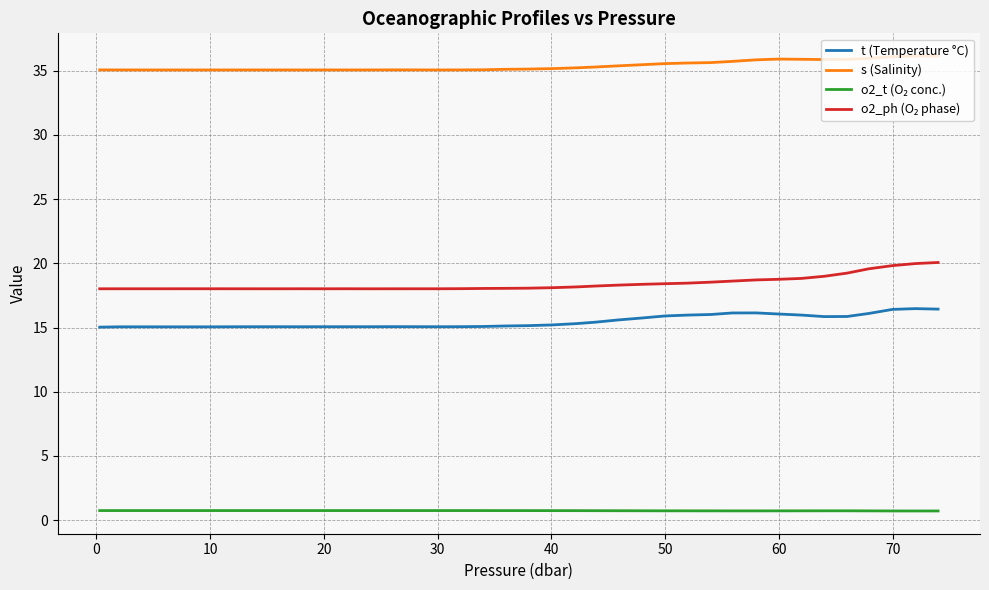

What is the difference between the maximum and minimum values in the t (Temperature °C) series?

1.4